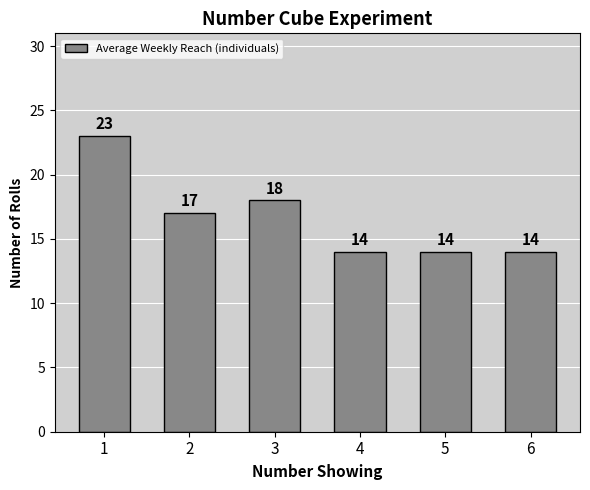

Reading left to right, extract all data points from this chart.

23	17	18	14	14	14